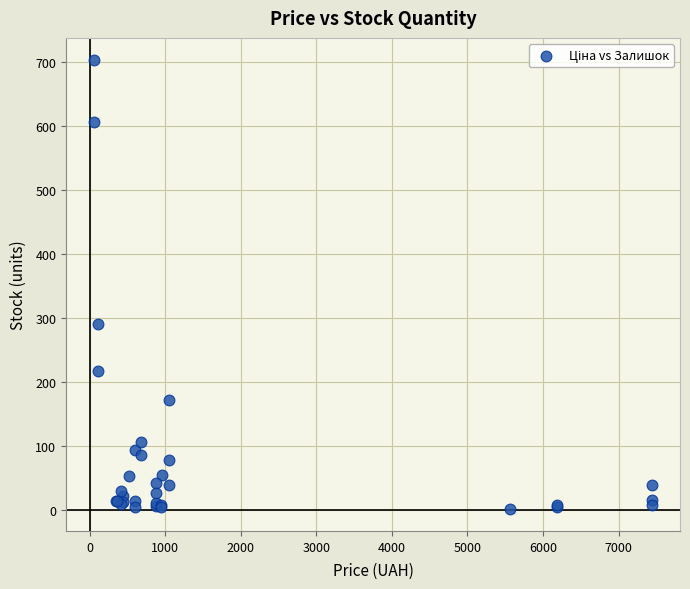

What Y value in the scatter plot is closest to 352?

290